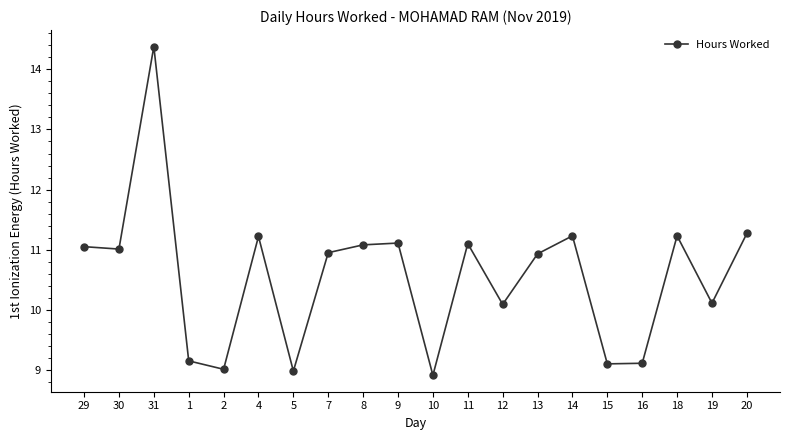

How many values exceed 11?

10